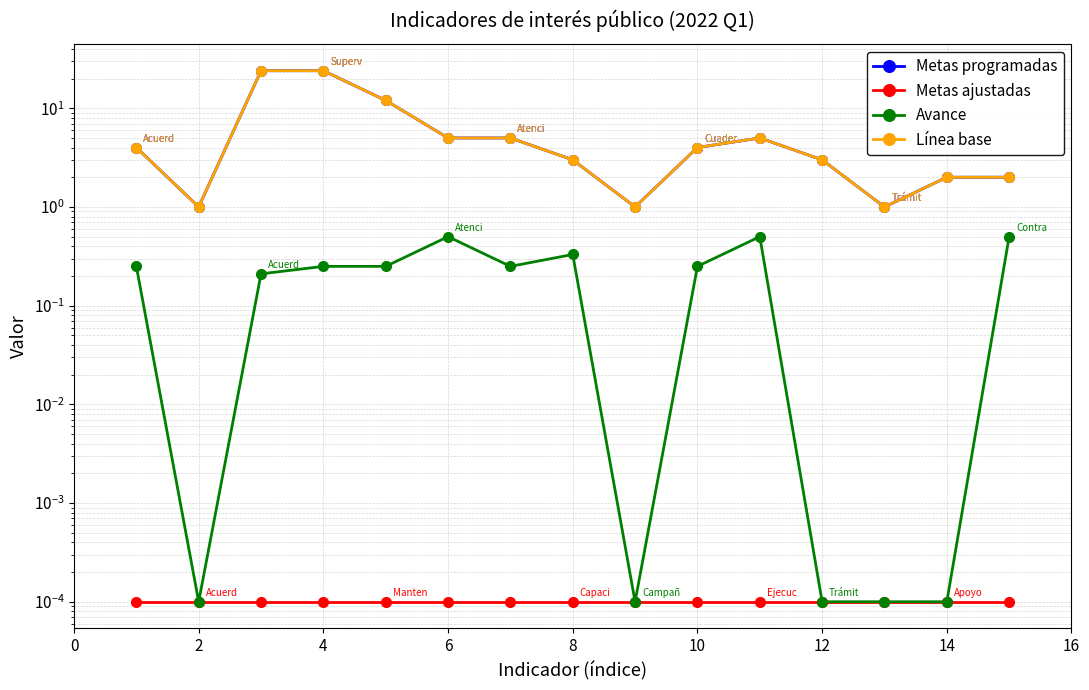

What is the average value of the Línea base series?

6.4